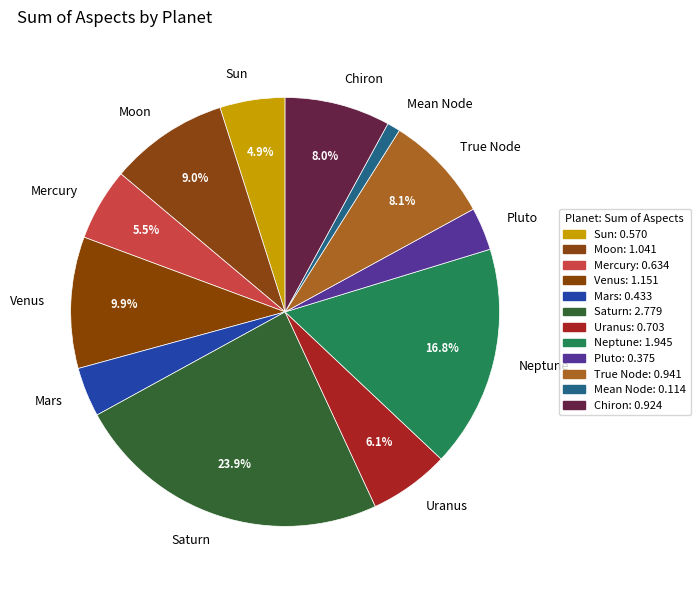

To the nearest percent, what portion does True Node represent?

8%